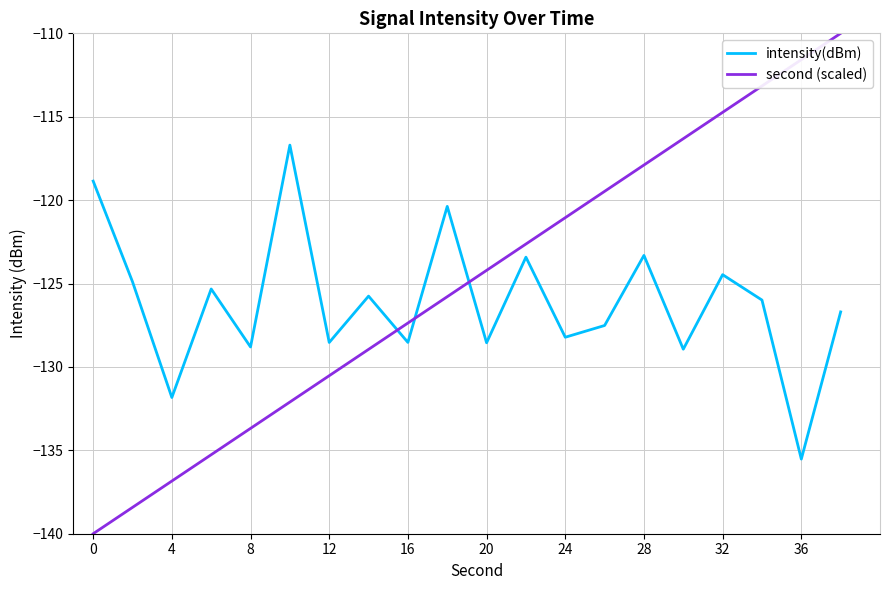

Which series has the widest spread of values?

second (scaled)